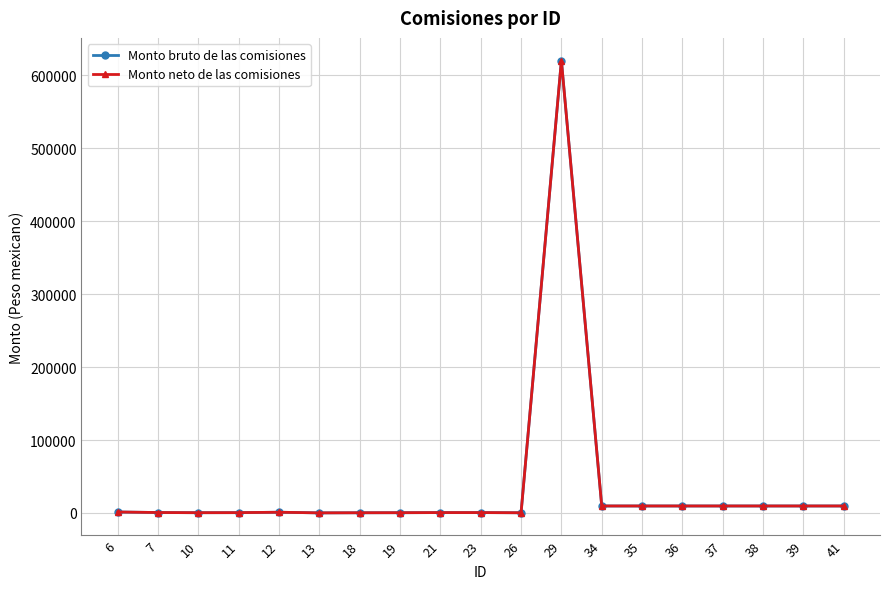

Is the value of Monto neto de las comisiones at 7 greater than the value of Monto bruto de las comisiones at 39?

No